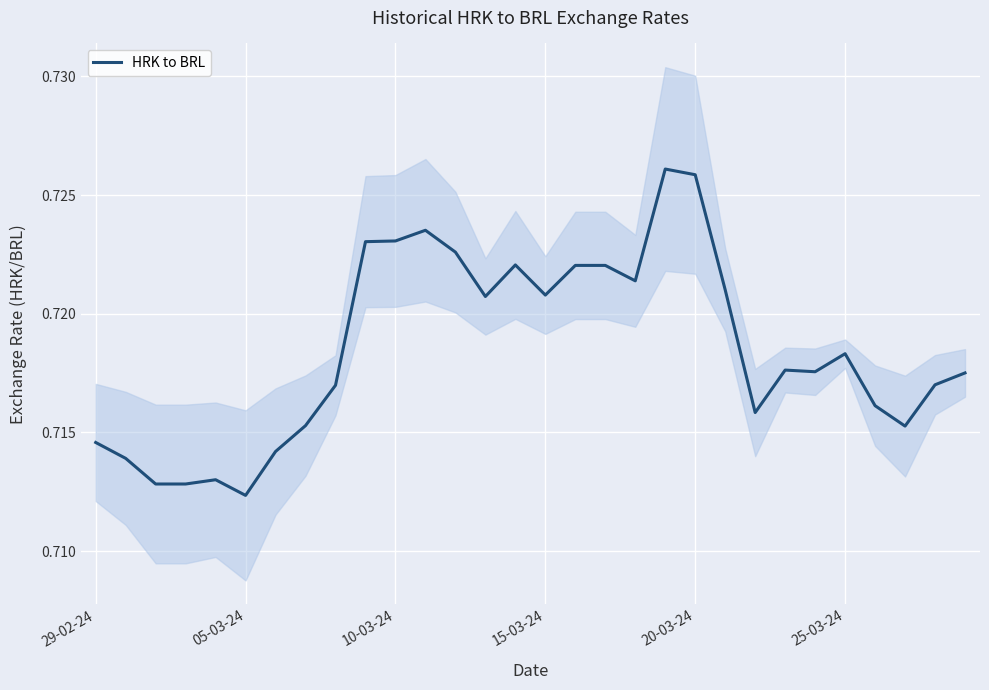

The chart shows a value of 0.7 at 16. True or false?

True